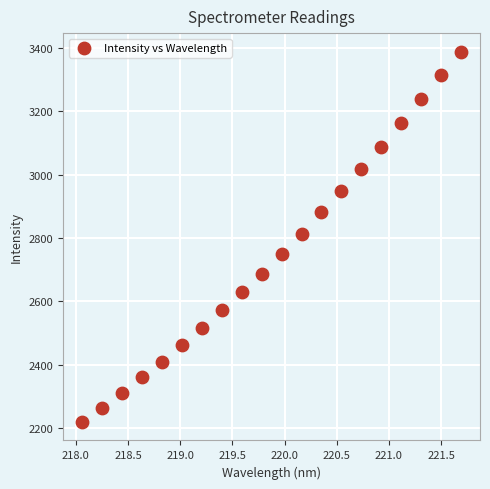

What is the range of Y values (max minus min)?

1168.8